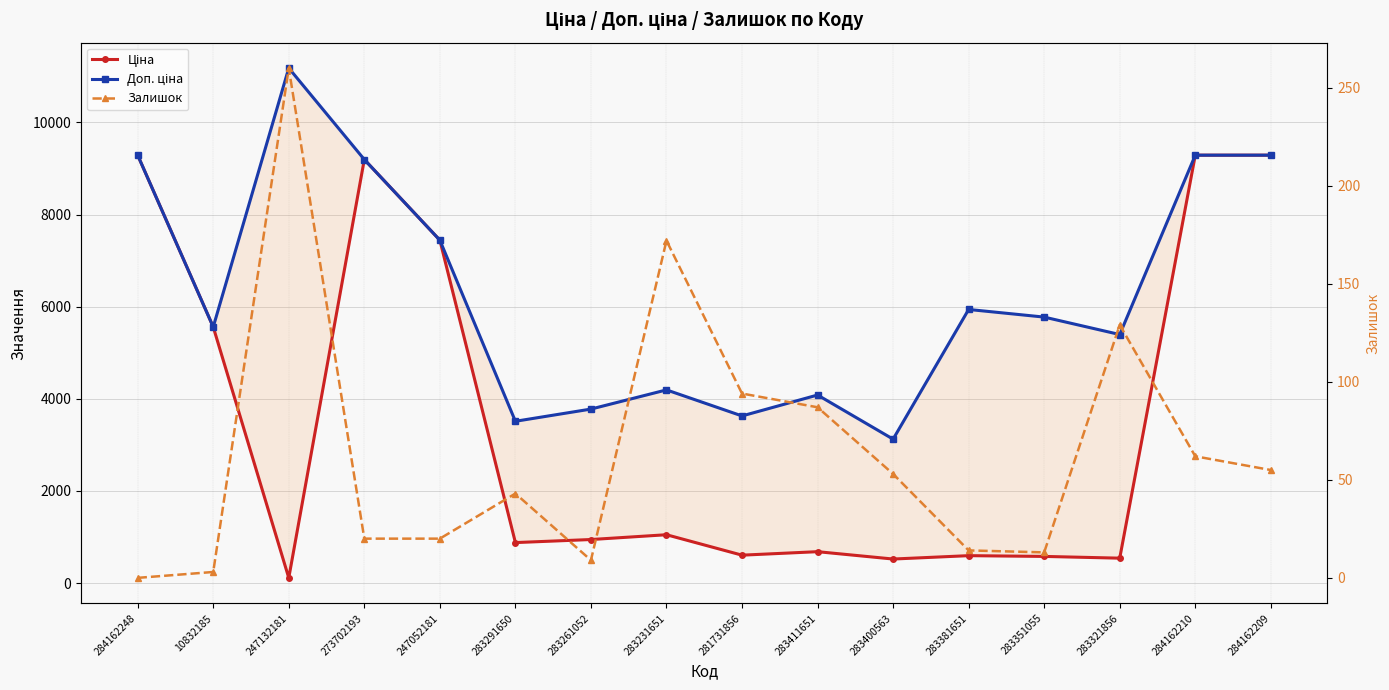

Which series has the largest range (max minus min)?

Ціна